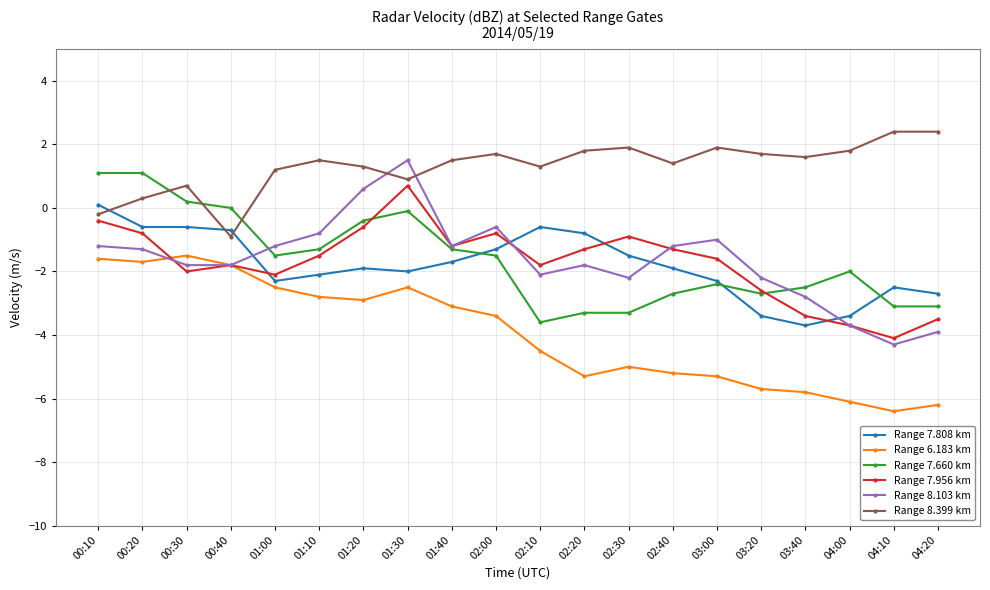

True or false: Range 7.956 km and Range 7.660 km intersect in this chart.

True